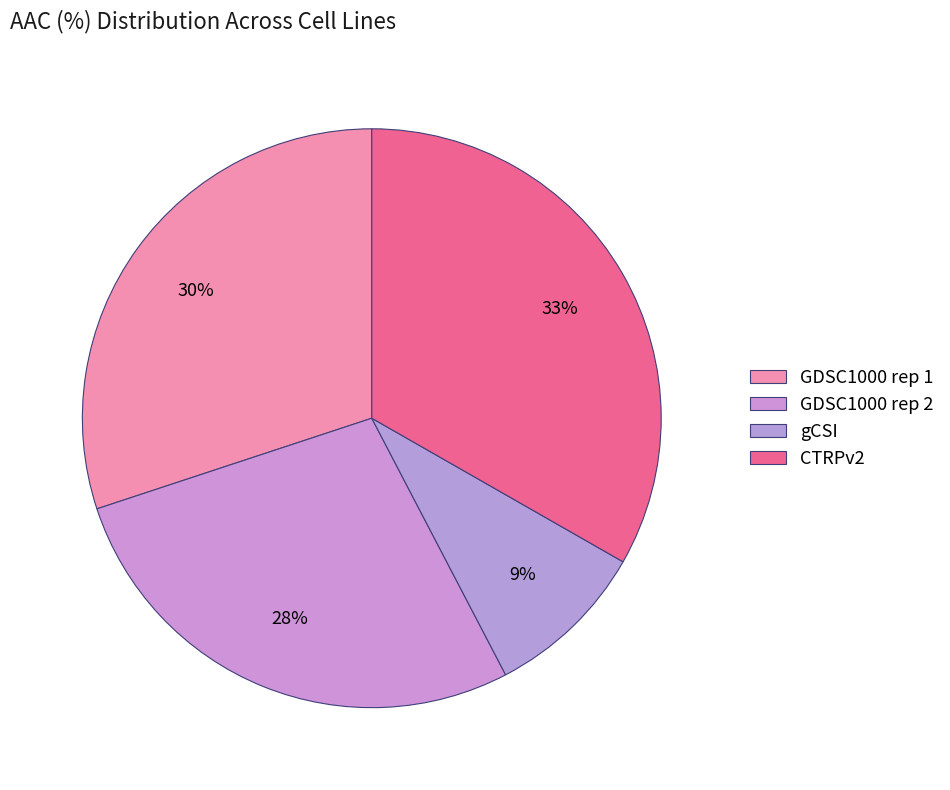

Is there a majority slice in this chart?

No